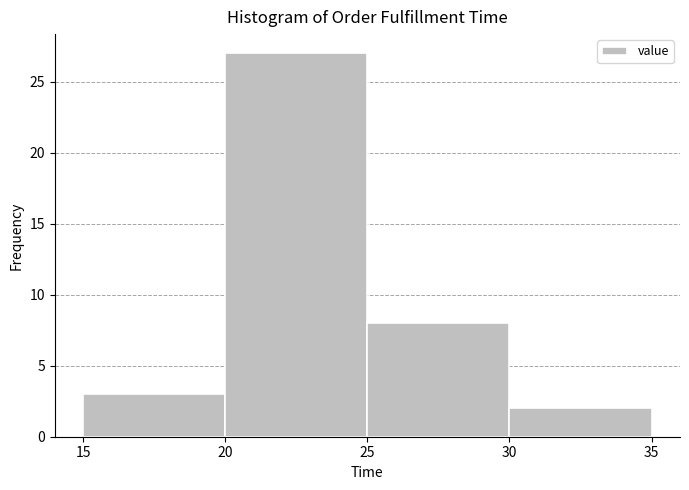

Reading left to right, list every bar in this chart as the range it spans on the x-axis followed by its height. The values are not printed on the chart, so give them approximately, as read against the axis.

15 to 20: 3
20 to 25: 27
25 to 30: 8
30 to 35: 2